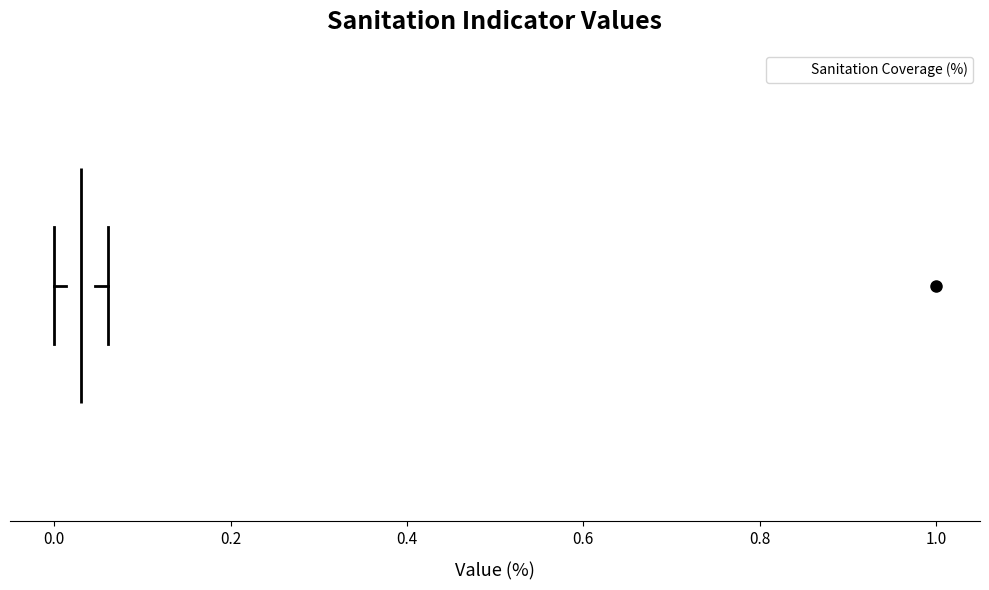

Where is the right edge of the box on the x-axis? The values are not printed on the chart, so give them approximately, as read against the axis.

0.04